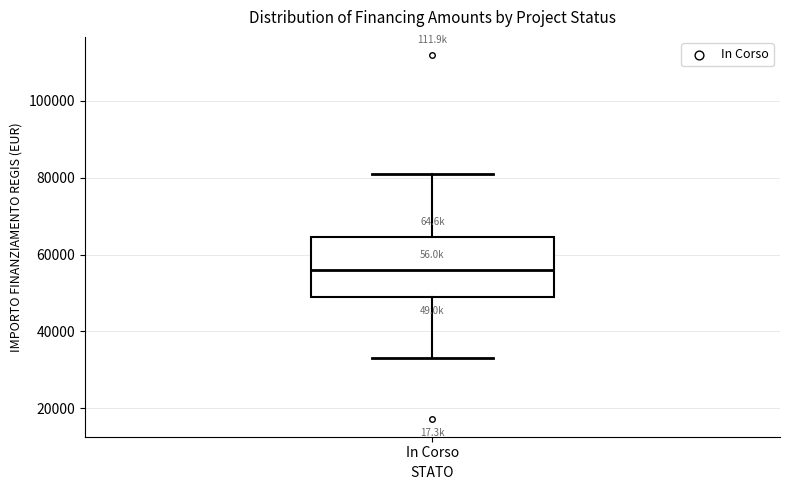

Read this box plot against the y-axis: the position of the median line, the range covered by the box, and the ends of both whiskers. The values are not printed on the chart, so give them approximately, as read against the axis.

median 56000, box 50000 to 64000, whiskers 32000 to 80000